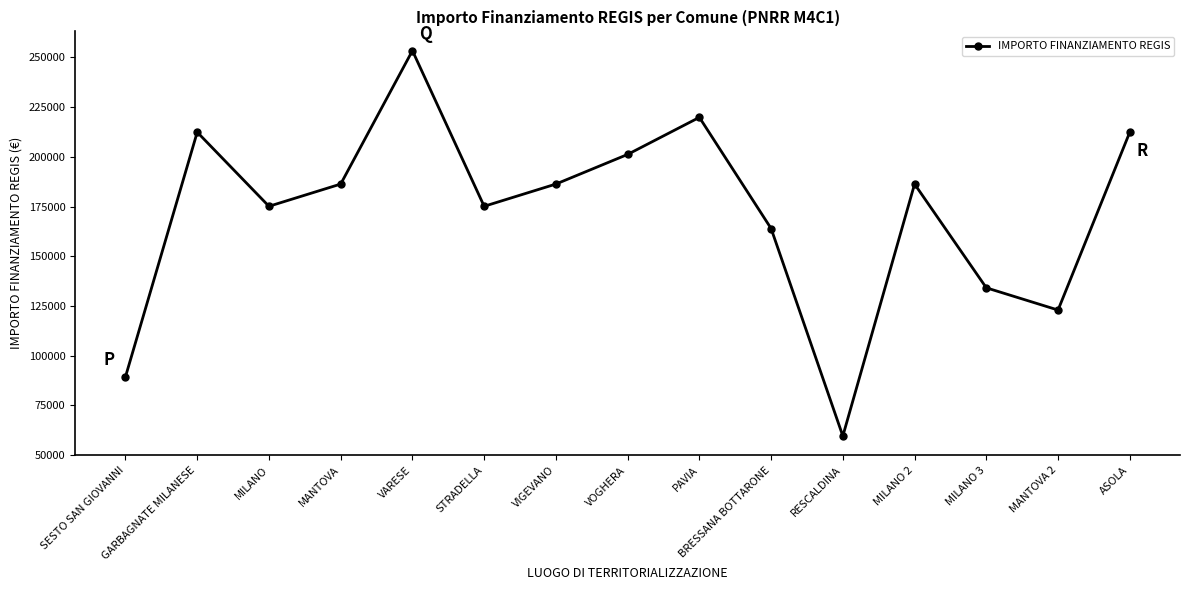

What is the difference between the maximum and minimum values?

193742.4